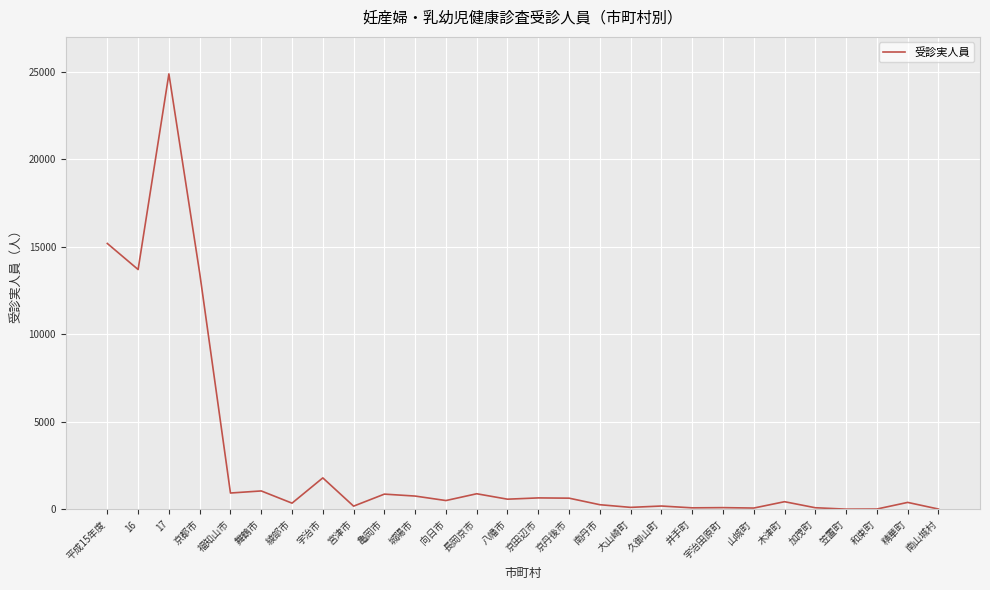

Approximately how many times larger is the value at 城陽市 compared to 宇治市?

0.4